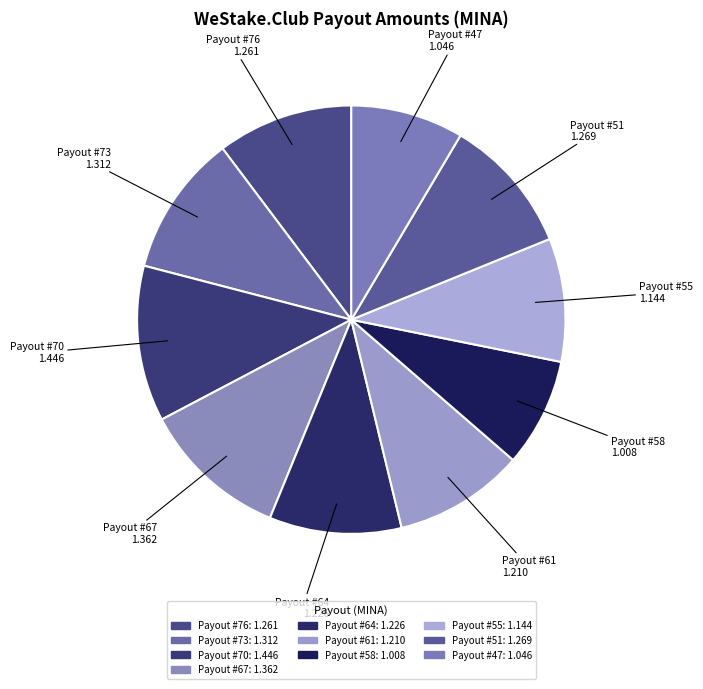

Is it true that Payout #73 is 3% of the pie?

False